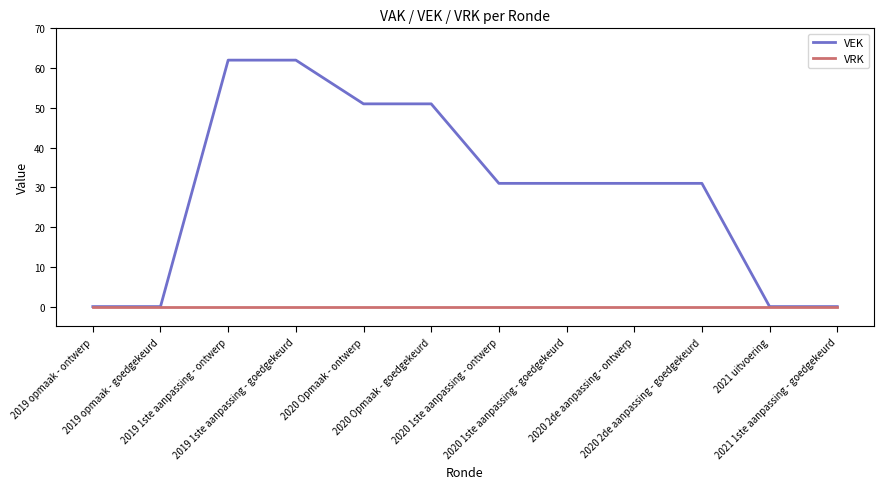

Does the chart have visible grid lines?

No